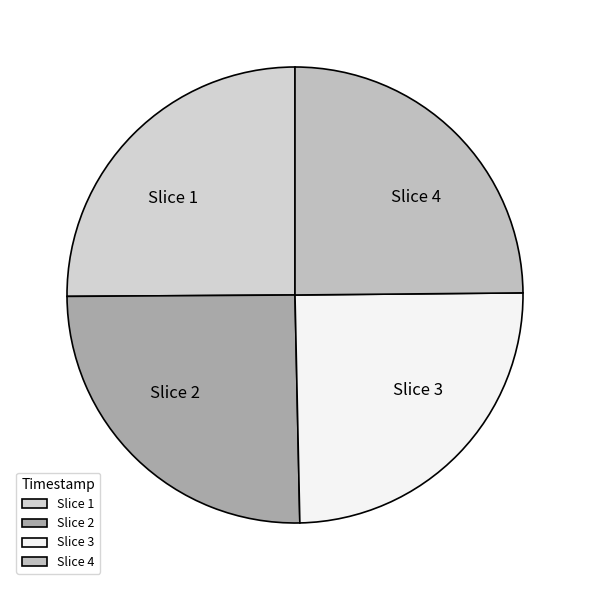

Does Slice 4 represent more than half of the total?

No